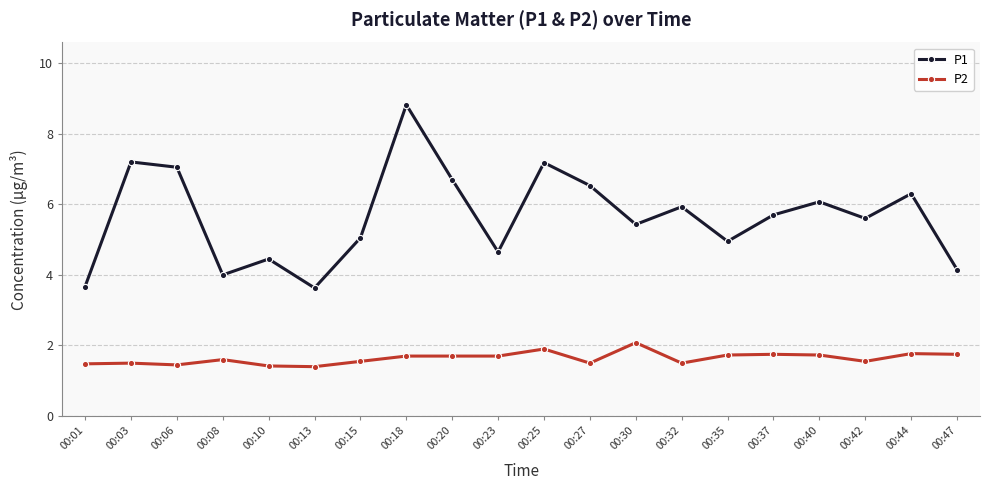

True or false: P1 has a value of 7.2 at 00:25.

True